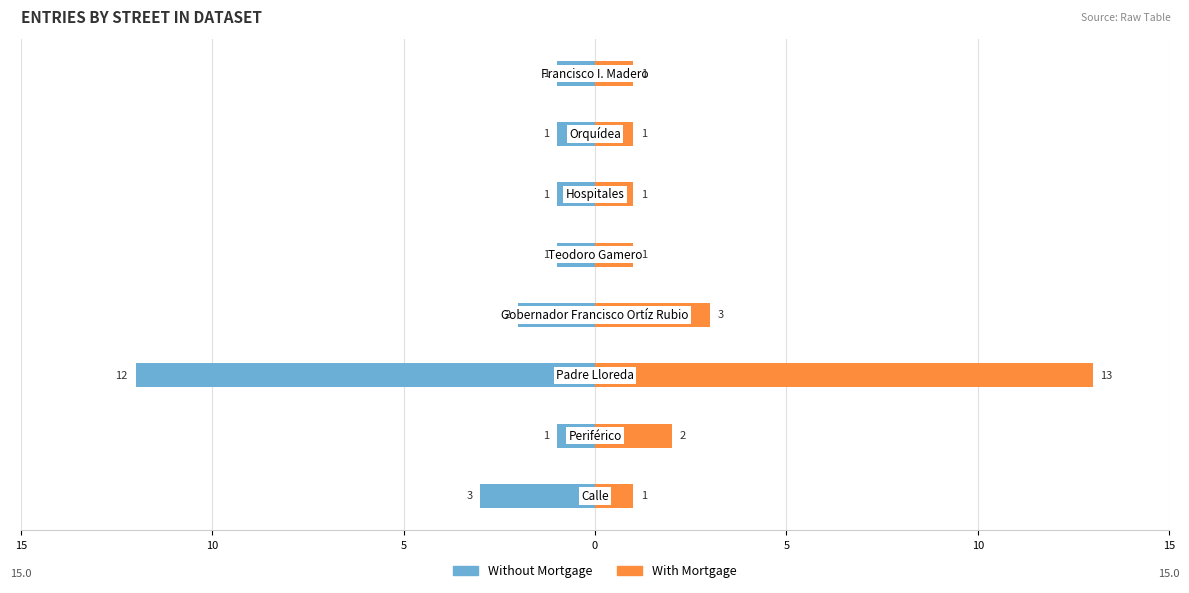

Does the chart contain stacked bars?

No